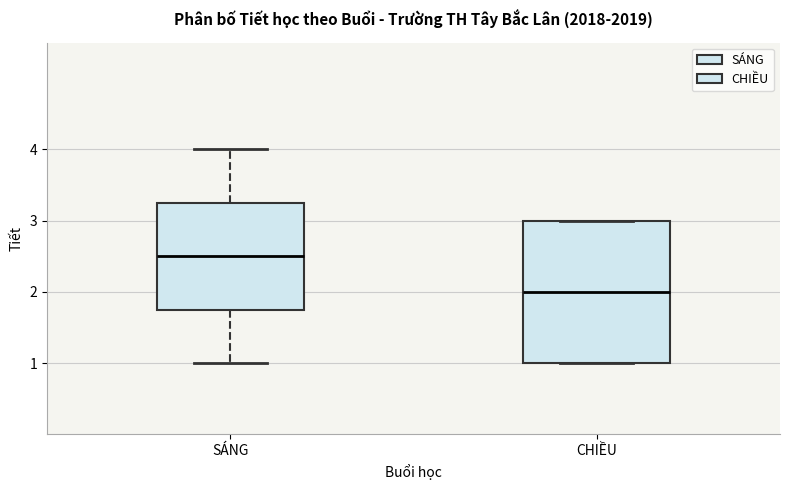

Reading left to right, transcribe this box plot: for each box, give where its median line is, the range the box spans, and where its two whiskers end, as read against the y-axis. The values are not printed on the chart, so give them approximately, as read against the axis.

SÁNG: median 2.5, box 1.8 to 3.3, whiskers 1.0 to 4.0
CHIỀU: median 2.0, box 1.0 to 3.0, whiskers 1.0 to 3.0